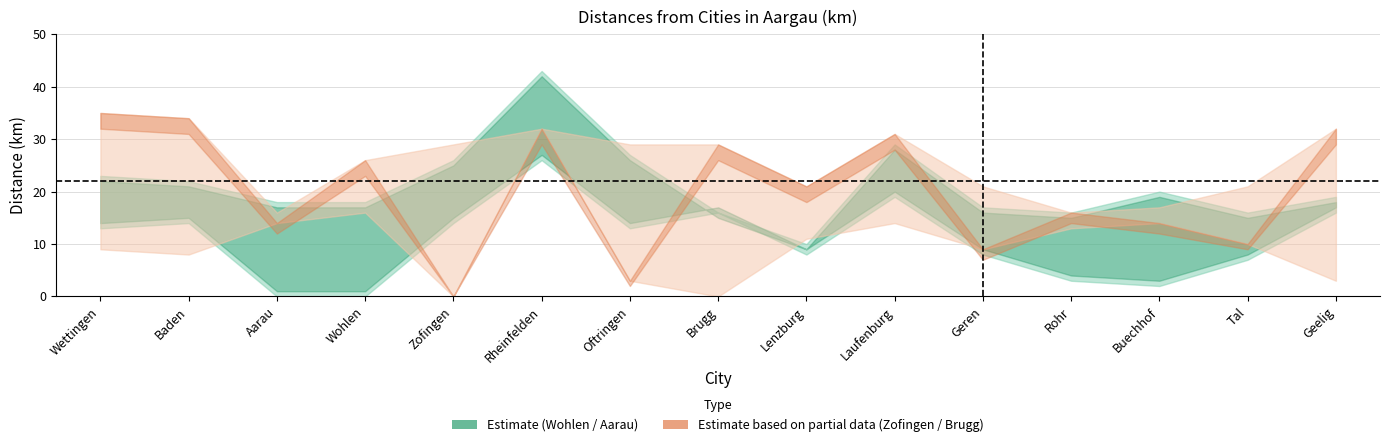

Between Geren and Buechhof, which is larger?

Buechhof